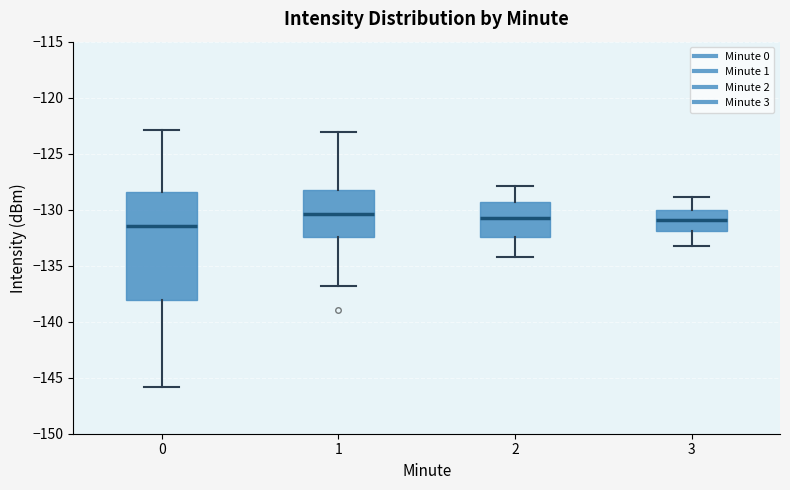

Reading left to right, read every box against the y-axis: the position of its median line, the range the box covers, and the ends of its whiskers. The values are not printed on the chart, so give them approximately, as read against the axis.

0: median -131.5, box -138.0 to -128.5, whiskers -146.0 to -123.0
1: median -130.5, box -132.5 to -128.5, whiskers -137.0 to -123.0
2: median -131.0, box -132.5 to -129.5, whiskers -134.0 to -128.0
3: median -131.0, box -132.0 to -130.0, whiskers -133.0 to -129.0